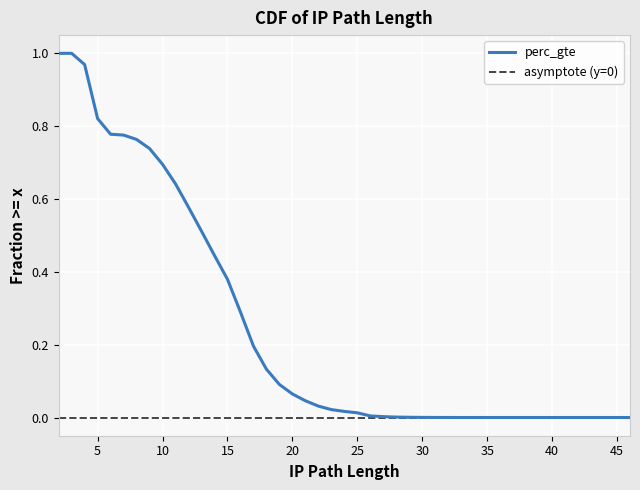

True or false: the data shows 0.0 at 30.

True